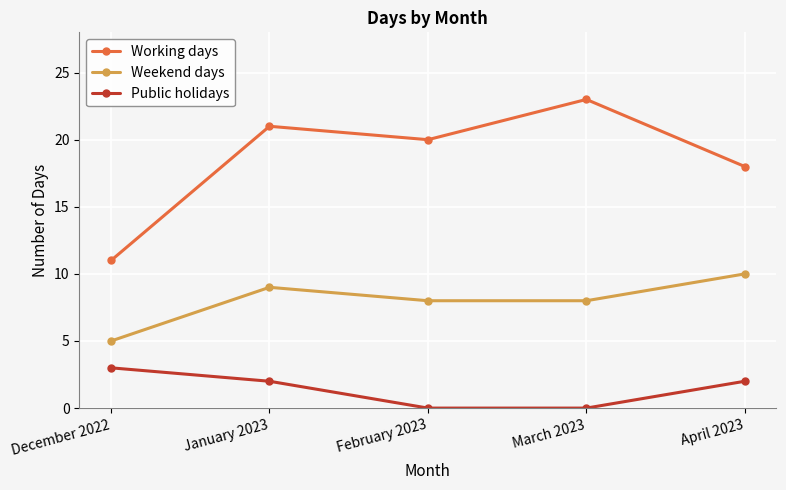

Which series has the largest range (max minus min)?

Working days